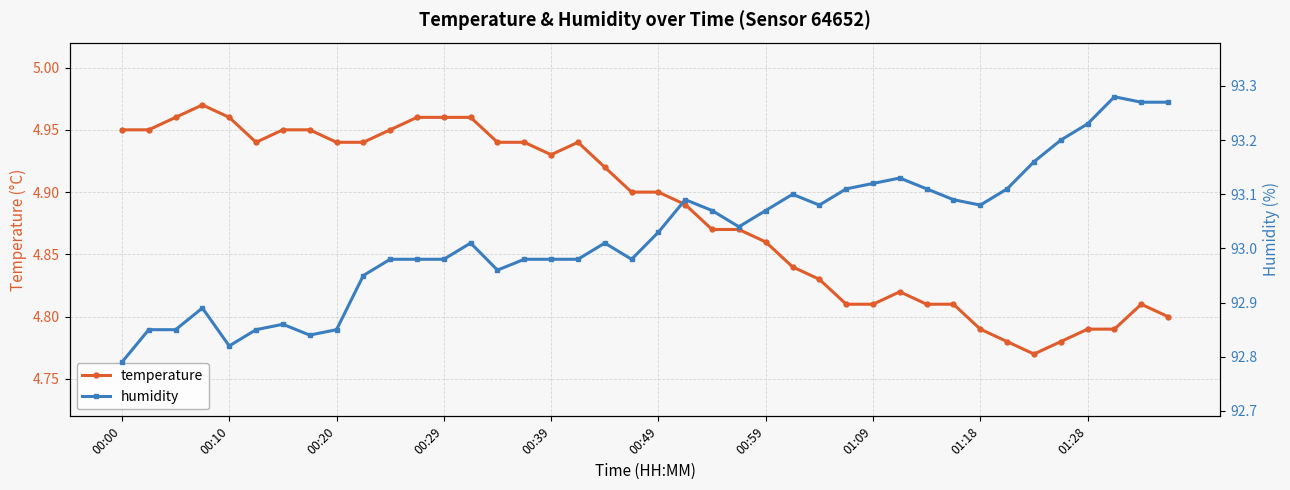

What is the total value across all series at 26?

97.9